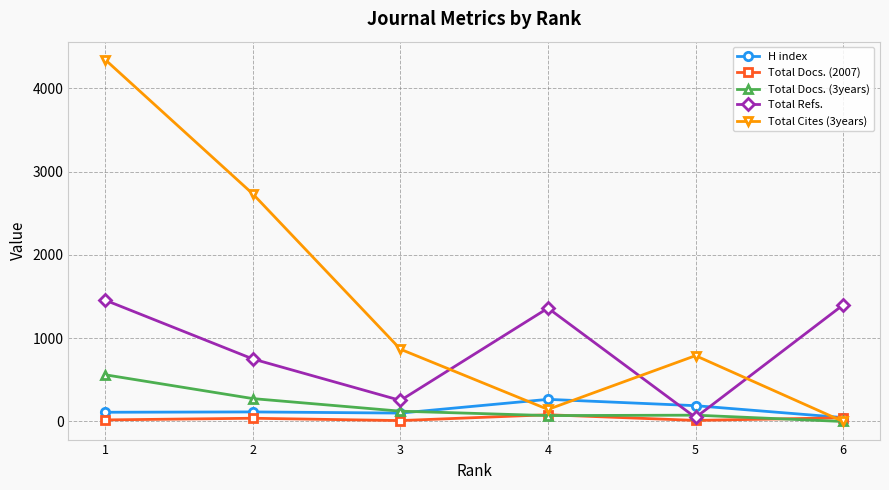

What is the average value of the Total Docs. (2007) series?

35